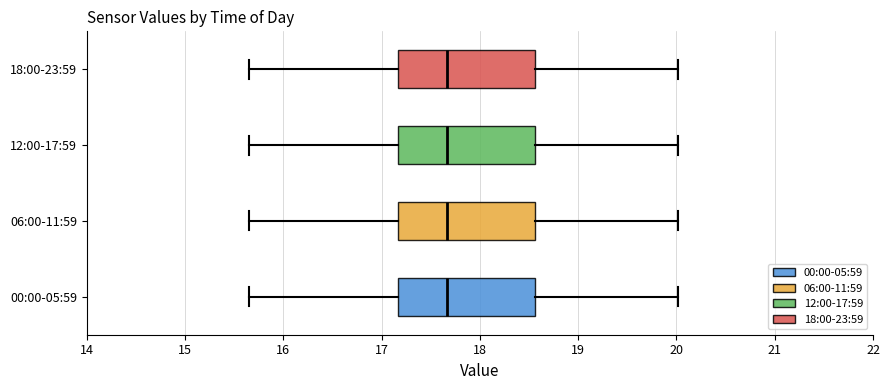

Reading bottom to top, transcribe this box plot: for each box, give where its median line is, the range the box spans, and where its two whiskers end, as read against the x-axis. The values are not printed on the chart, so give them approximately, as read against the axis.

00:00-05:59: median 17.7, box 17.2 to 18.6, whiskers 15.7 to 20.0
06:00-11:59: median 17.7, box 17.2 to 18.6, whiskers 15.7 to 20.0
12:00-17:59: median 17.7, box 17.2 to 18.6, whiskers 15.7 to 20.0
18:00-23:59: median 17.7, box 17.2 to 18.6, whiskers 15.7 to 20.0